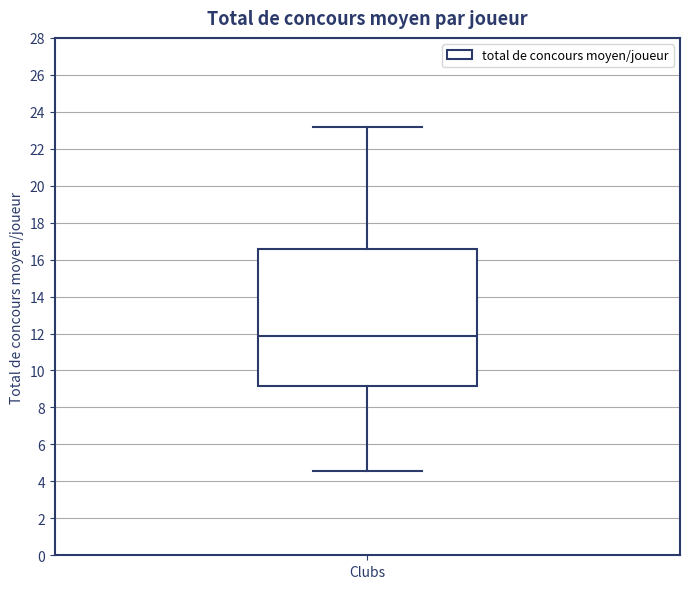

Where does the median line of the box for Clubs sit on the y-axis? The values are not printed on the chart, so give them approximately, as read against the axis.

11.8